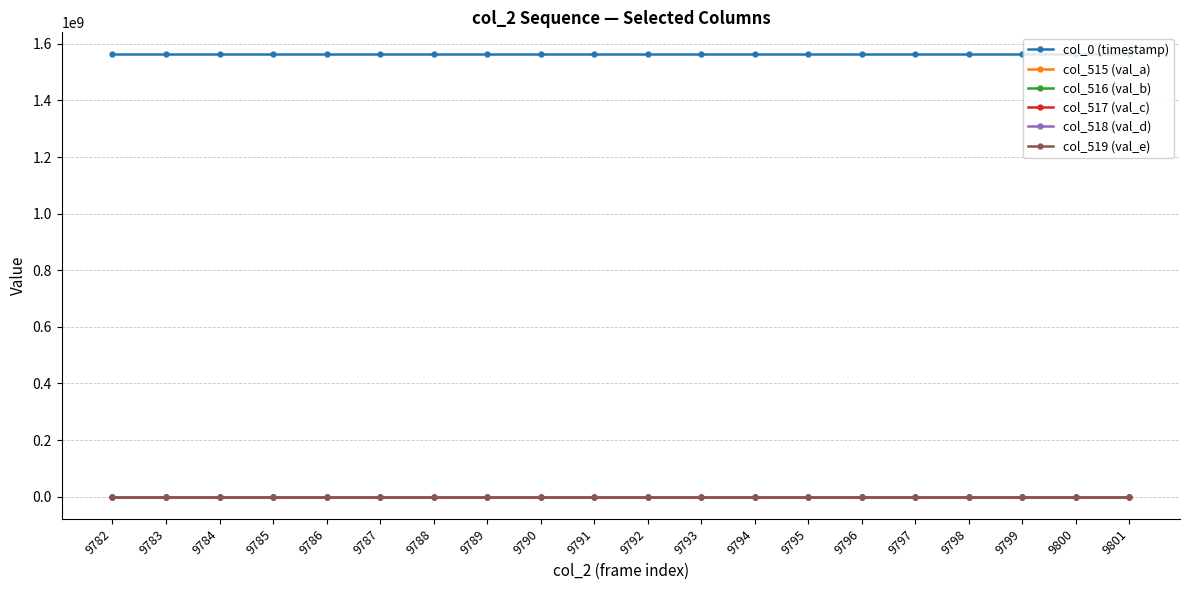

True or false: col_0 (timestamp) and col_516 (val_b) intersect in this chart.

False